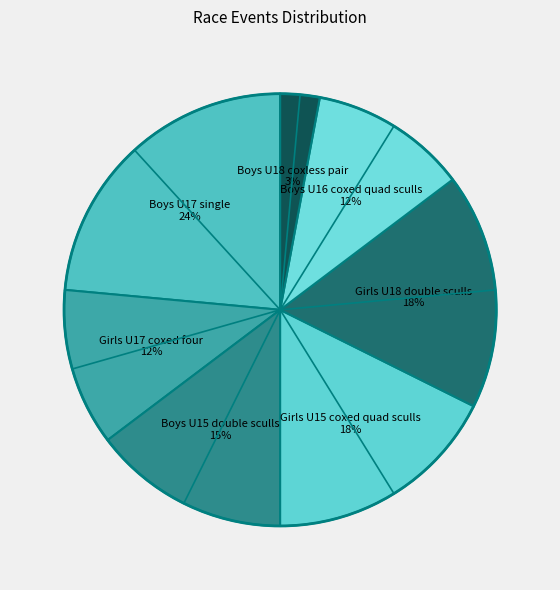

How many slices are in this pie chart?

7